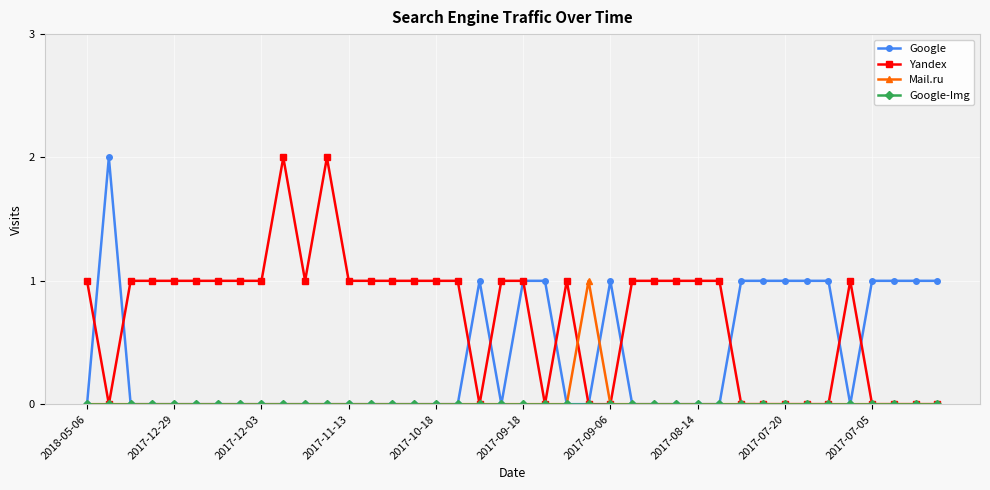

In Mail.ru, how many points are higher than both neighbors (excluding endpoints)?

1